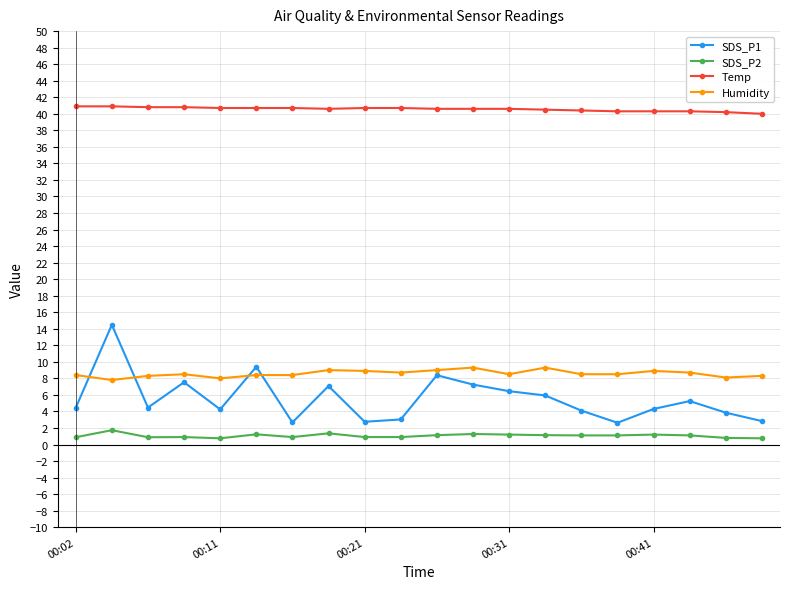

Which series has the widest spread of values?

SDS_P1